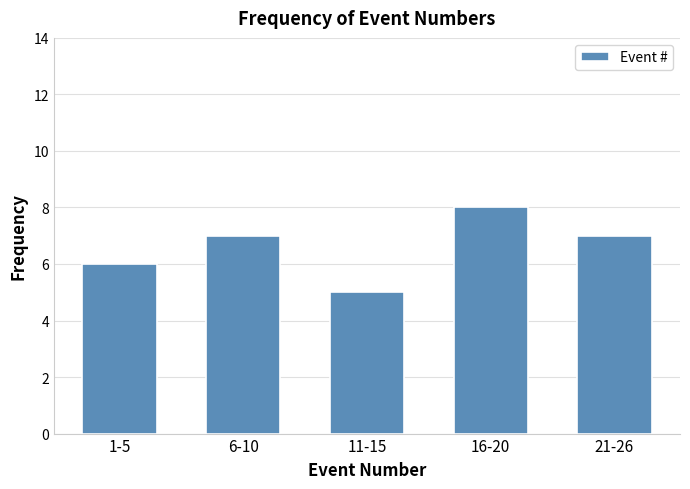

Reading left to right, extract all data points from this chart.

6	7	5	8	7